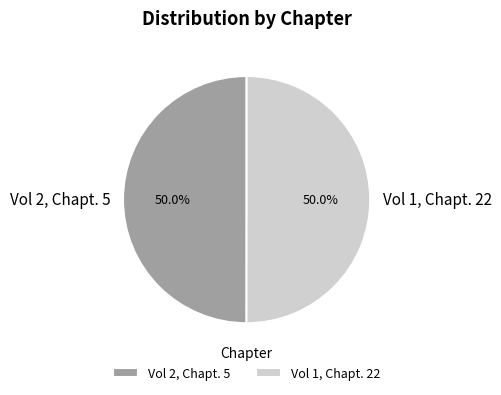

Approximately how many times larger is the value at Vol 1, Chapt. 22 compared to Vol 2, Chapt. 5?

1.0